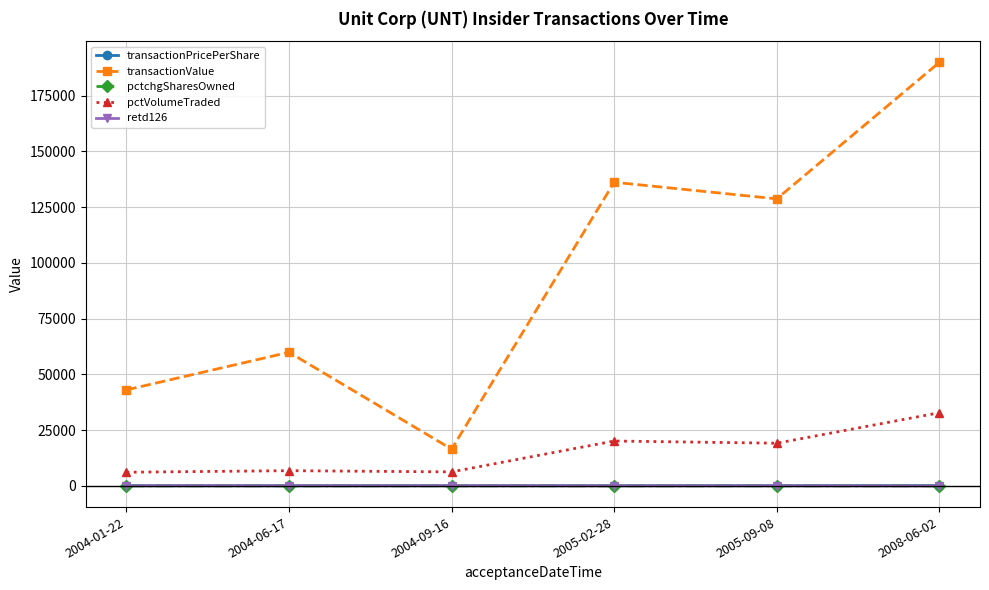

The value of pctVolumeTraded at 2005-02-28 is 34646.6. True or false?

False